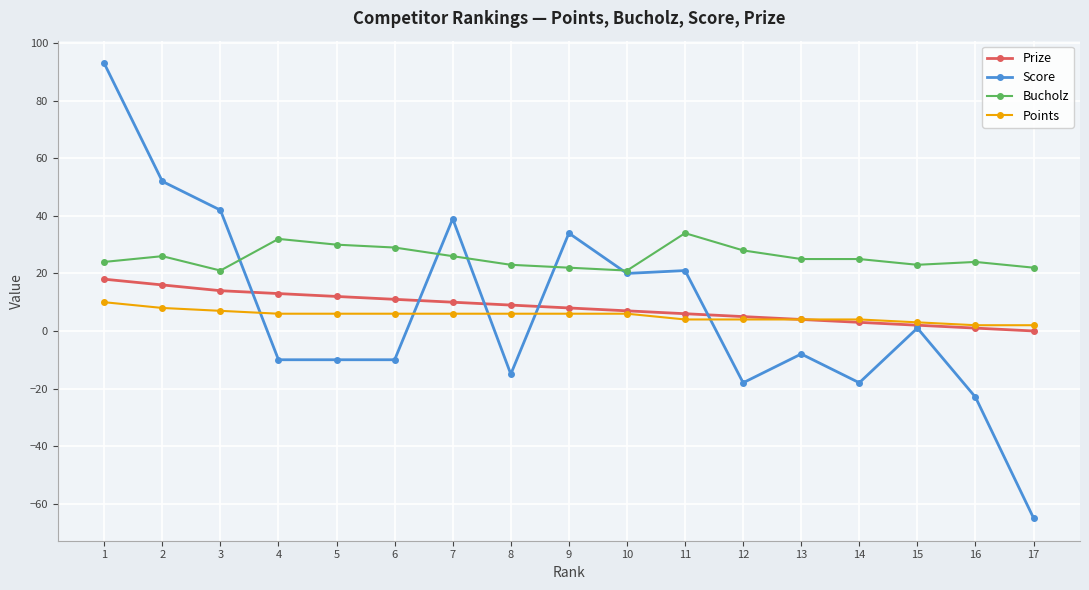

What is the sum of the Score values at 3 and 7?

81